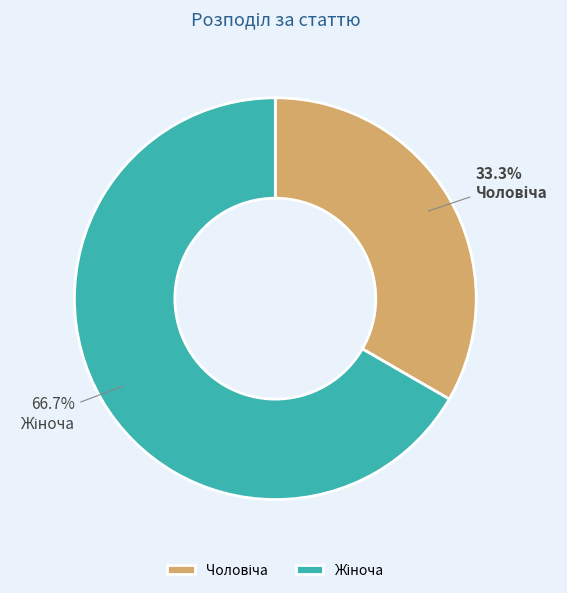

Is there a majority slice in this chart?

Yes